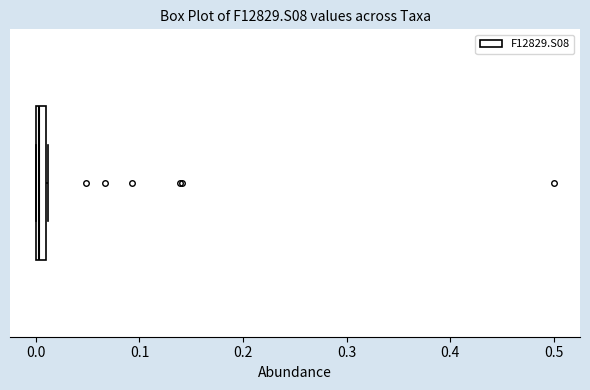

Where is the left edge of the box on the x-axis? The values are not printed on the chart, so give them approximately, as read against the axis.

0.00